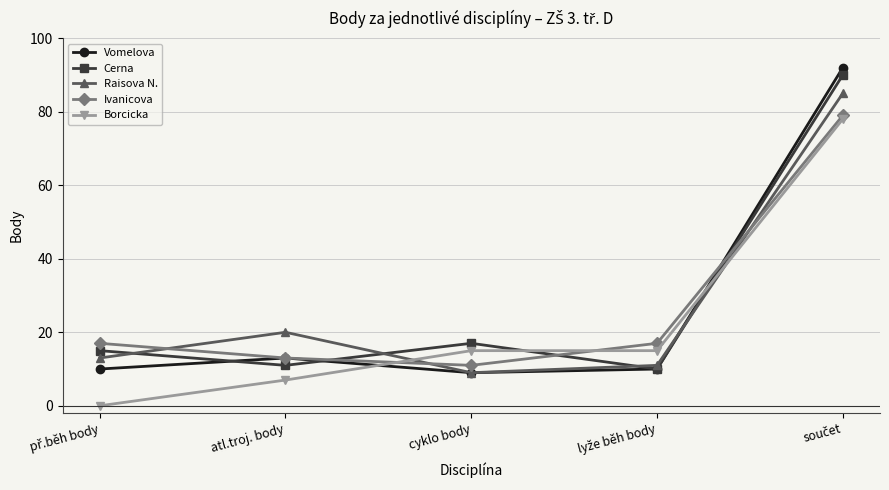

Which category has the lowest value in the Vomelova series?

cyklo body